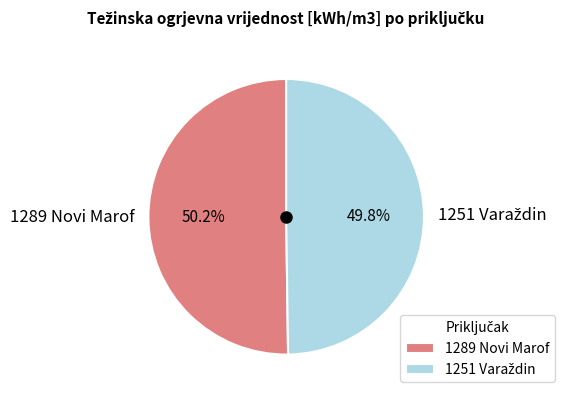

Is there a majority slice in this chart?

Yes